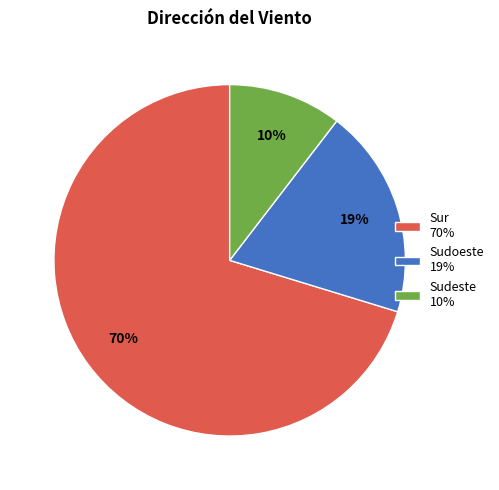

Is the sum of Sur 70% and Sudeste 10% greater than half?

Yes